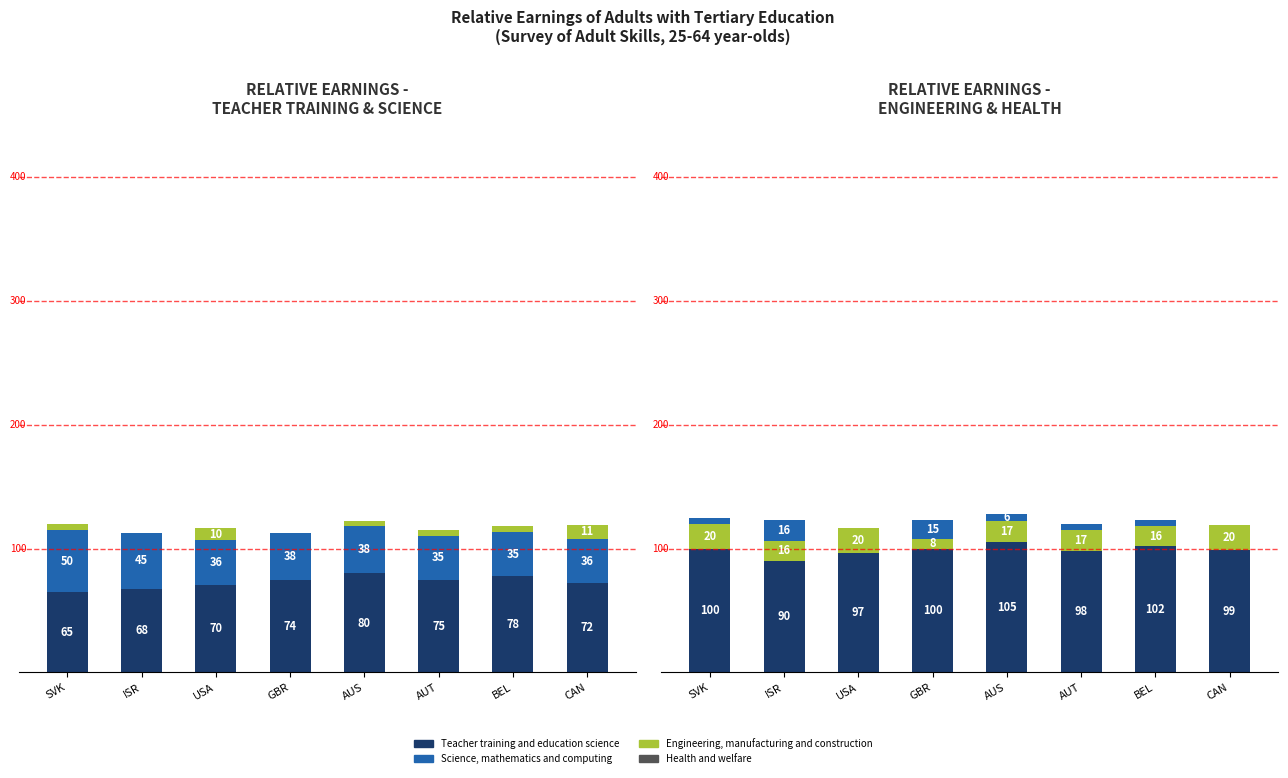

What is the label of the 3rd bar from the right?

AUT